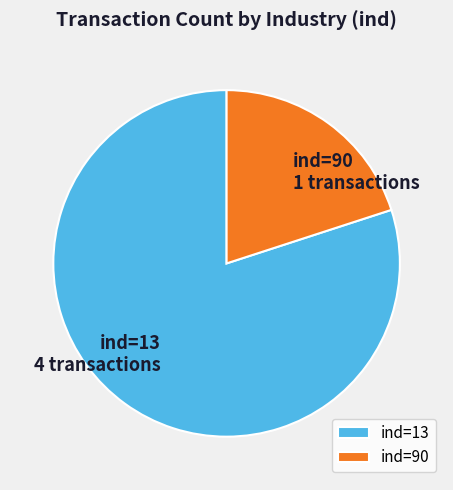

Is it true that ind=13 is 89% of the pie?

False